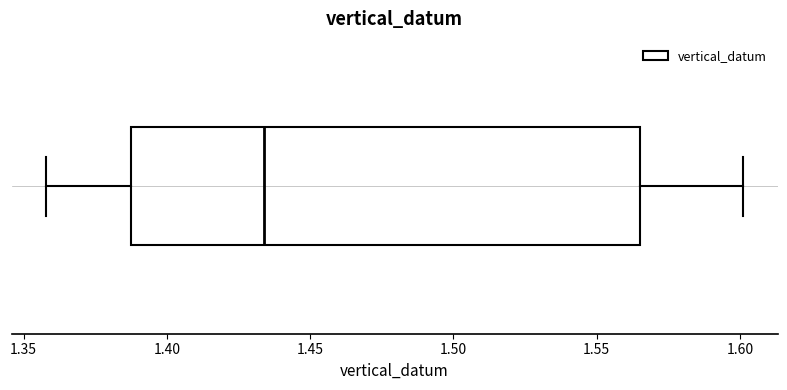

Read this box plot against the x-axis: the position of the median line, the range covered by the box, and the ends of both whiskers. The values are not printed on the chart, so give them approximately, as read against the axis.

median 1.435, box 1.390 to 1.565, whiskers 1.360 to 1.600